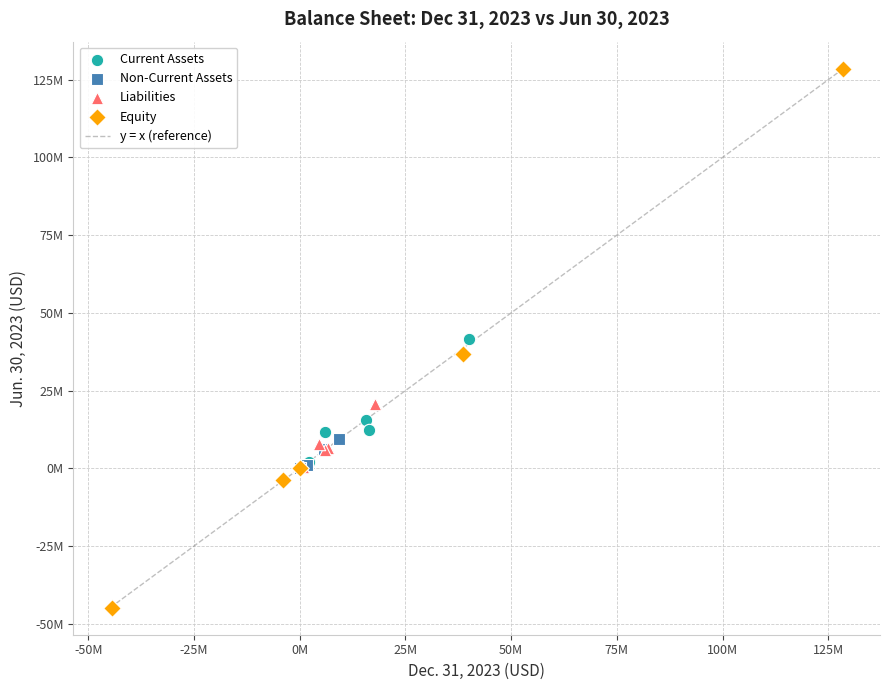

Which series has the largest Y range (max minus min)?

Equity